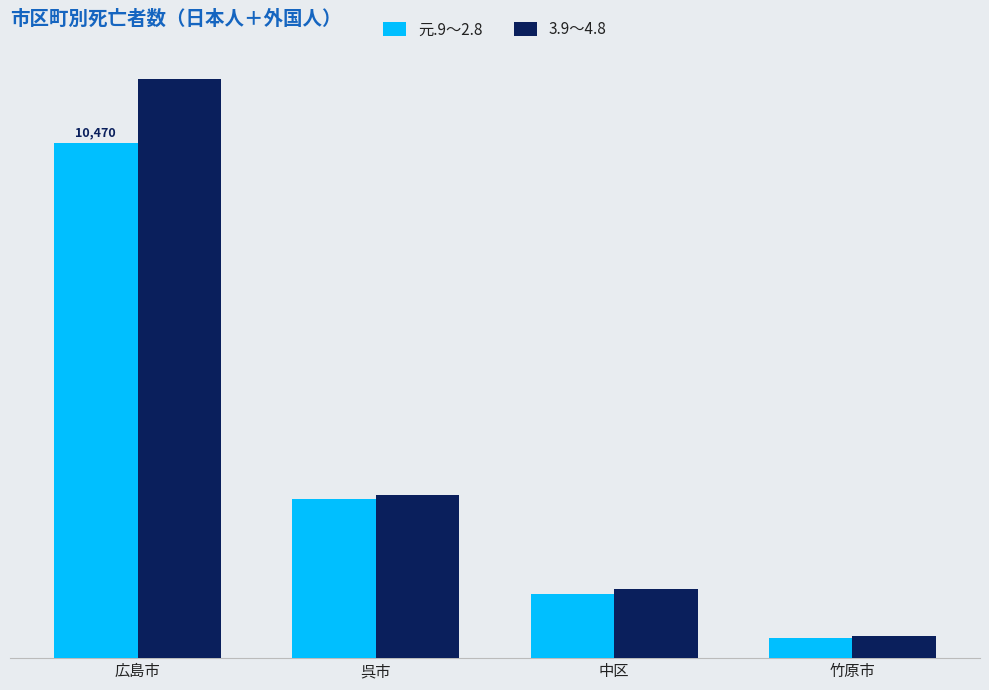

What is the label of the 2nd bar from the right?

中区